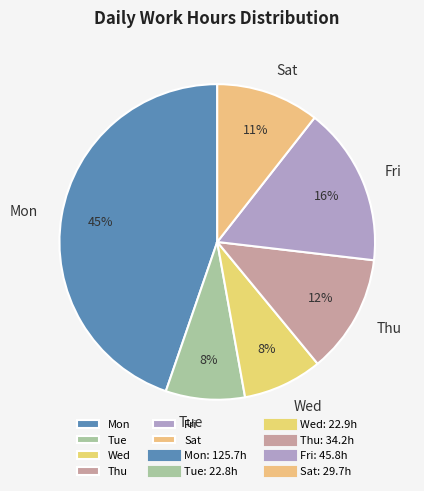

Is the sum of Tue and Fri greater than half?

No